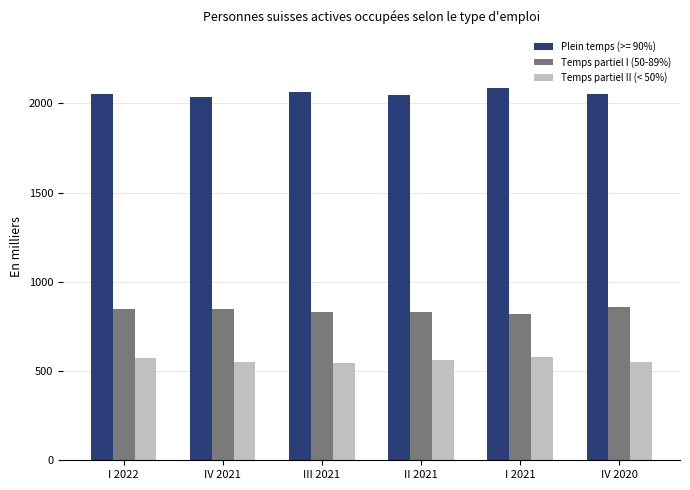

What is the label of the 3rd bar from the left?

III 2021